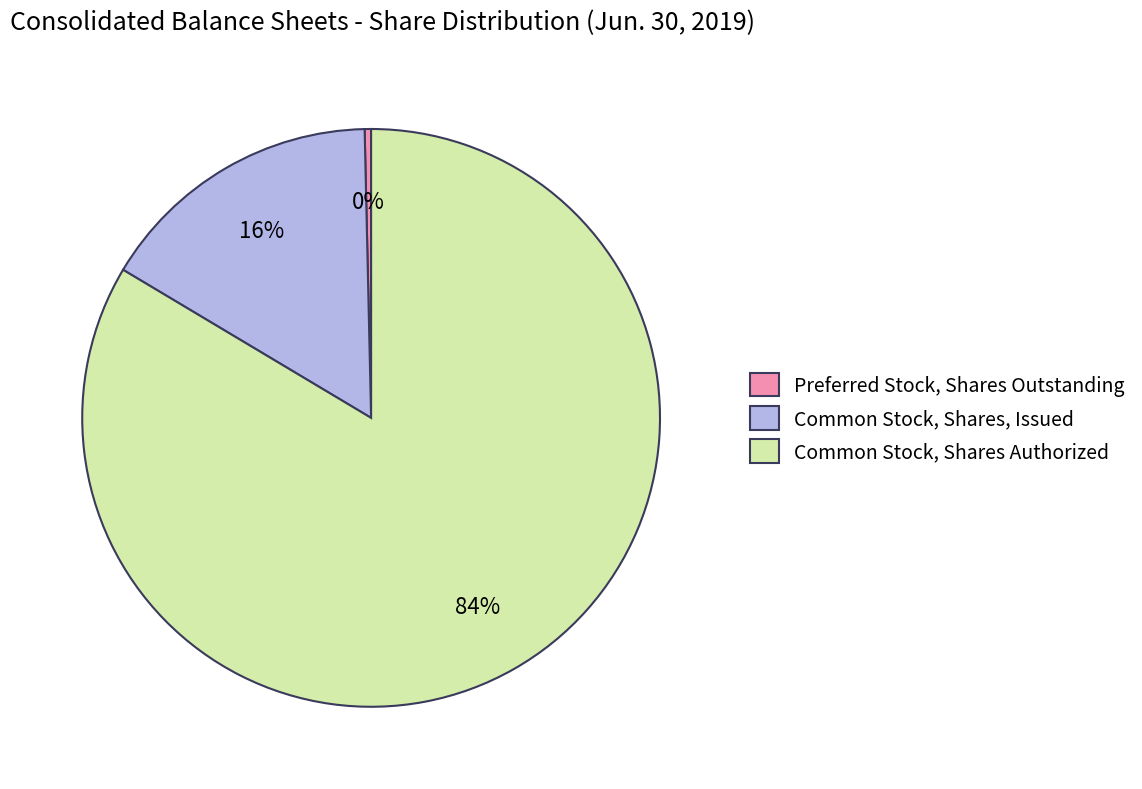

Between Common Stock, Shares Authorized and Preferred Stock, Shares Outstanding, which is larger?

Common Stock, Shares Authorized